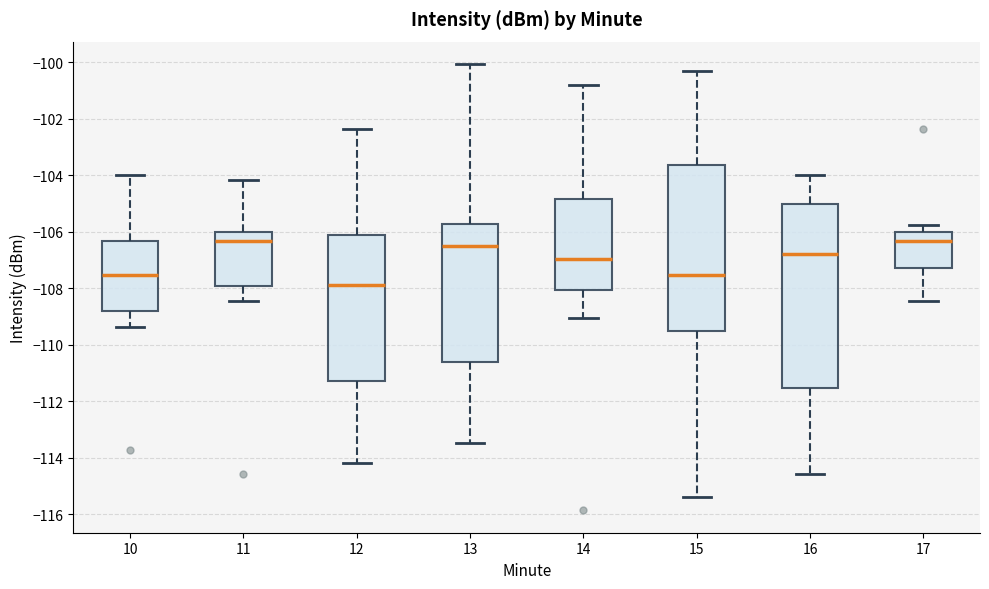

Where does the median line of the box at x = 11 sit on the y-axis? The values are not printed on the chart, so give them approximately, as read against the axis.

-106.4